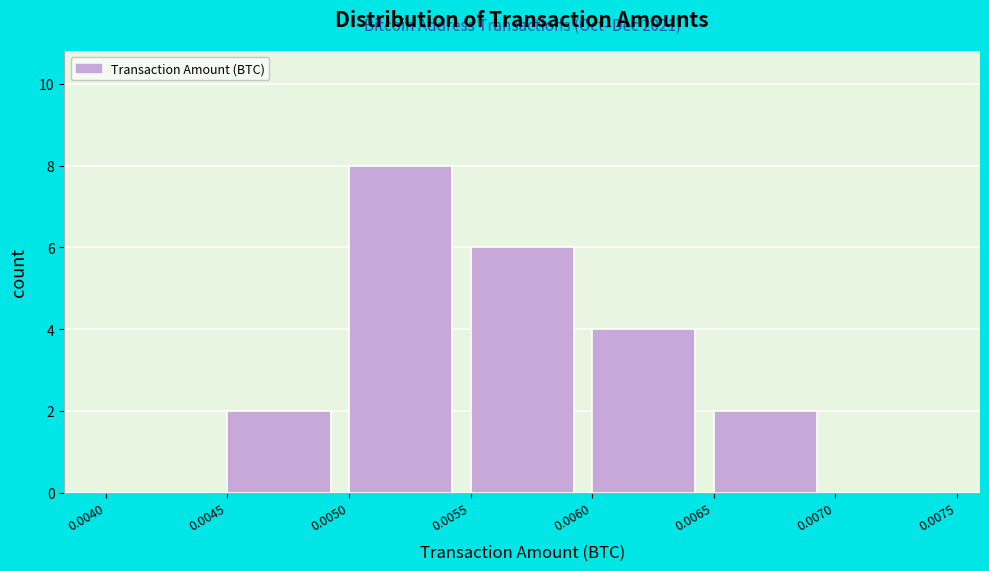

Which range on the x-axis has the tallest bar?

0.0050 to 0.0055